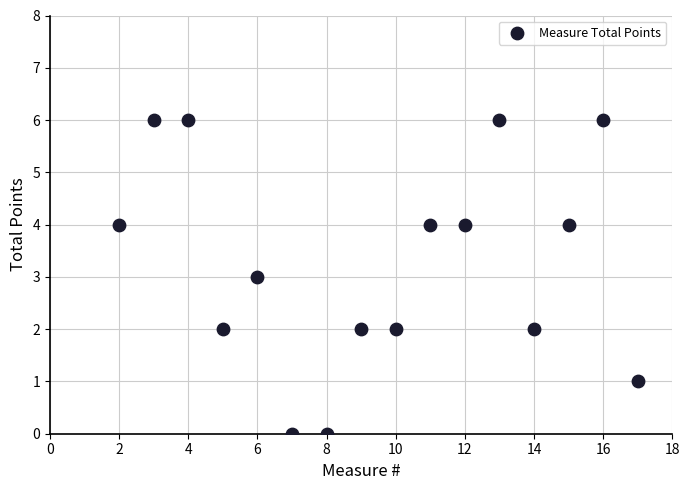

What is the range of Y values (max minus min)?

6